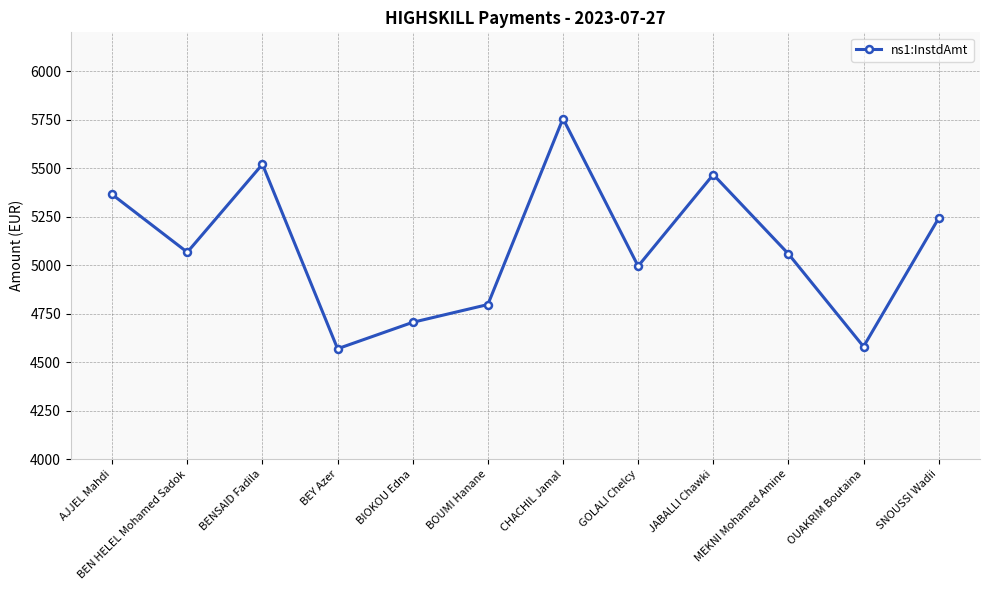

What is the value of the 11th point from the left?

4580.1